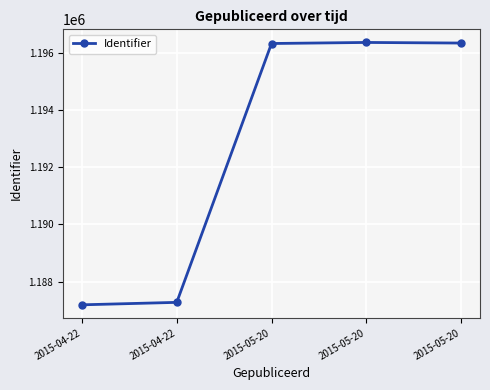

Count the number of categories in the chart.

5